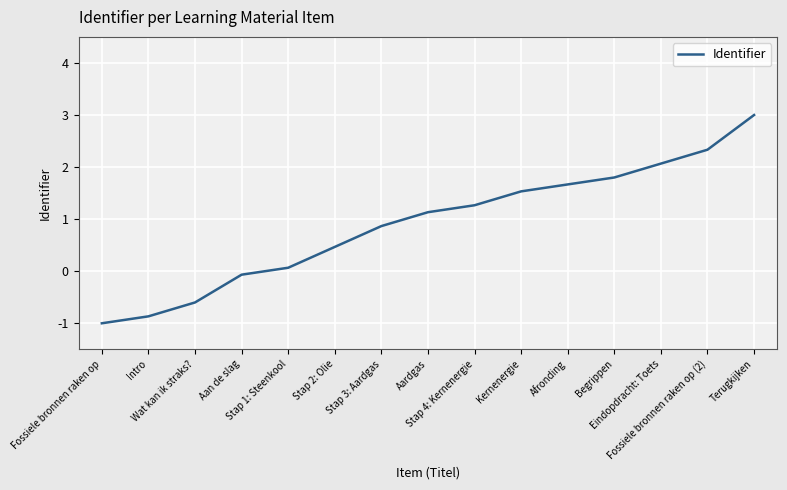

True or false: the data shows 1.7 at Afronding.

True